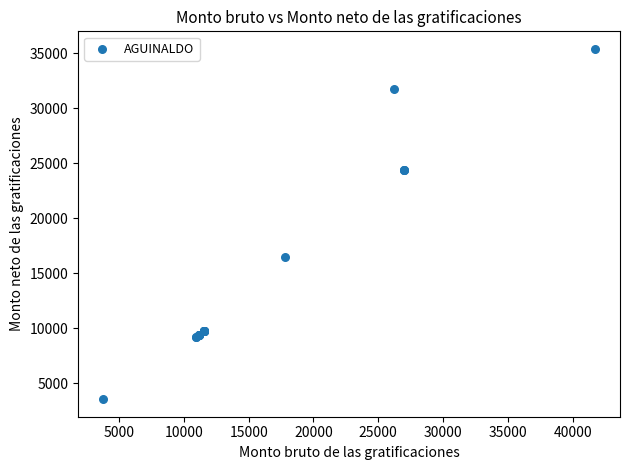

What Y value in the scatter plot is closest to 19474?

16445.3